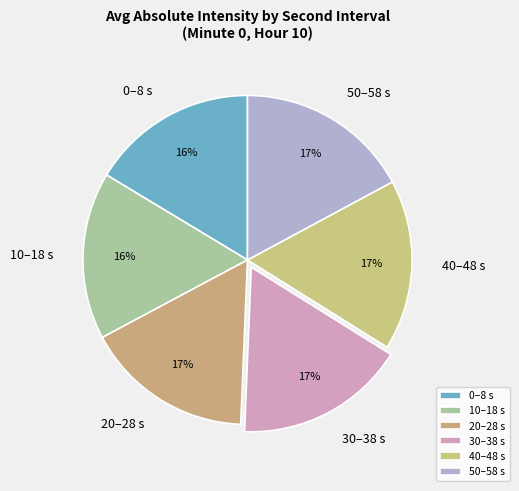

To the nearest percent, what is the difference between the largest and smallest slice percentages?

1%